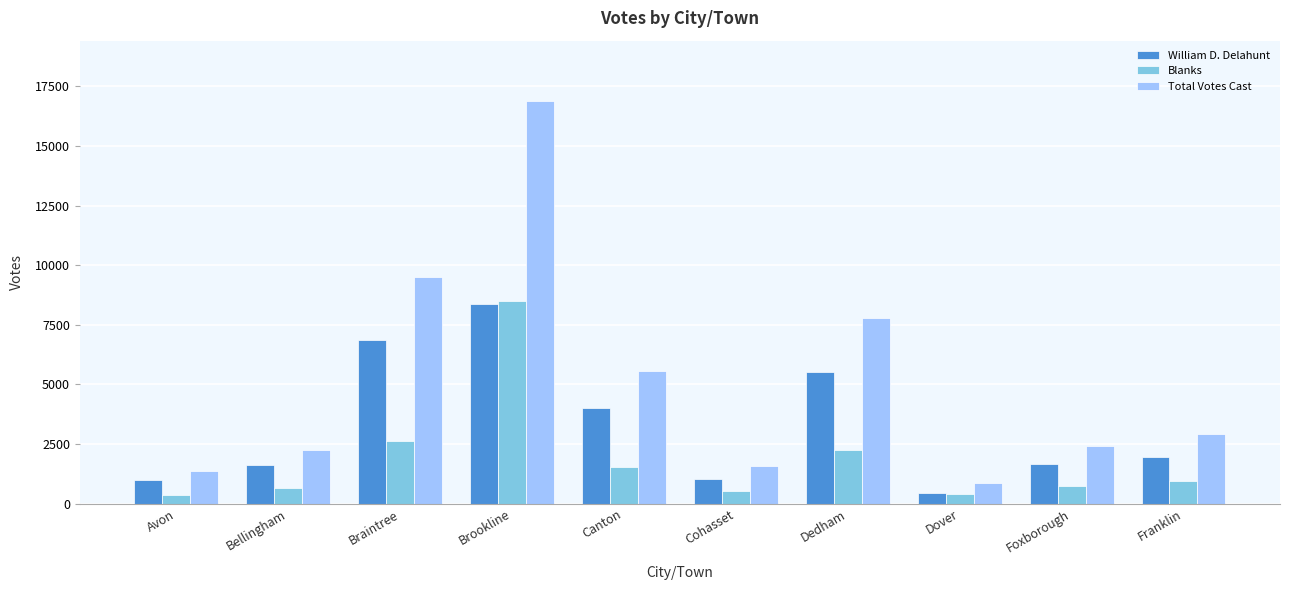

What is the minimum value shown in the chart?

367